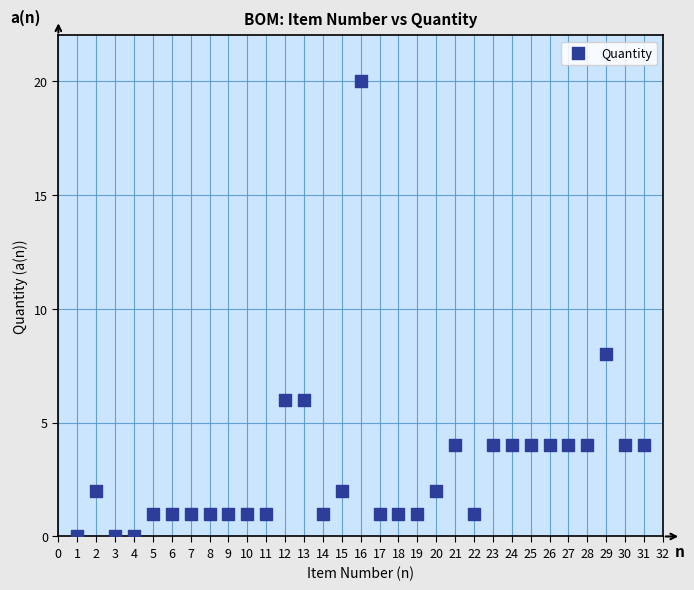

What Y value in the scatter plot is closest to 10?

8